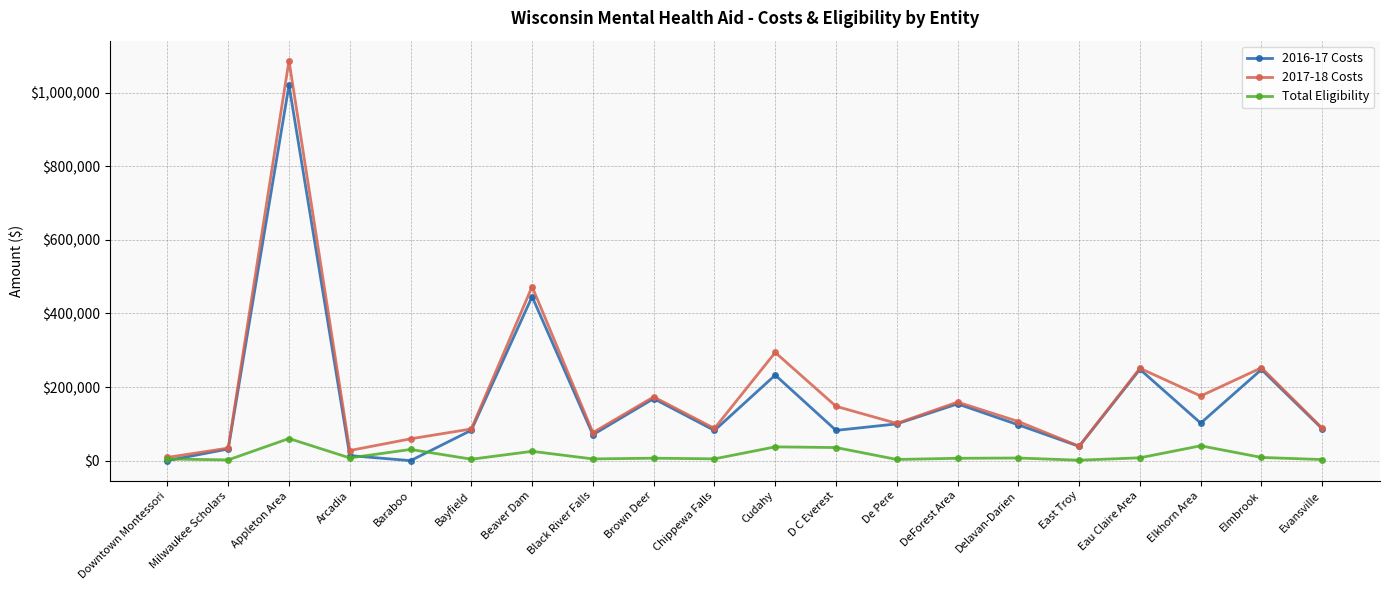

Which series changed the most between Appleton Area and Beaver Dam?

2017-18 Costs